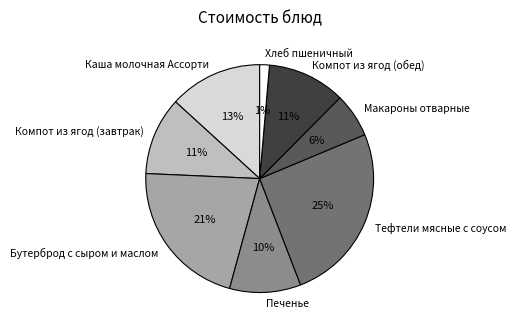

True or false: Печенье accounts for 19% of the total.

False